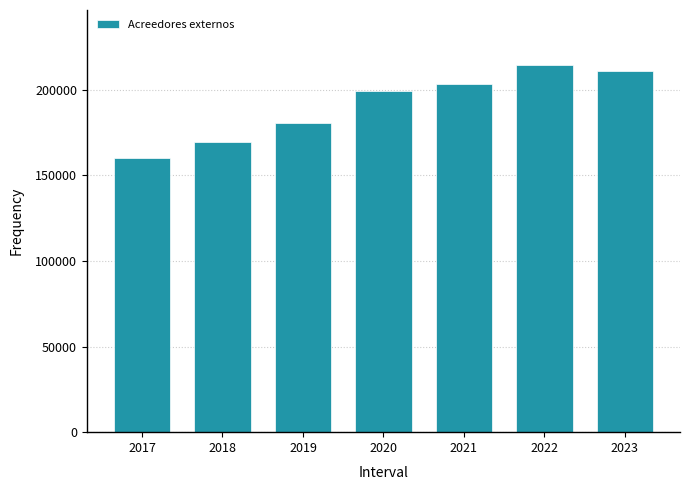

Approximately how many times larger is the value at 2023 compared to 2021?

1.0